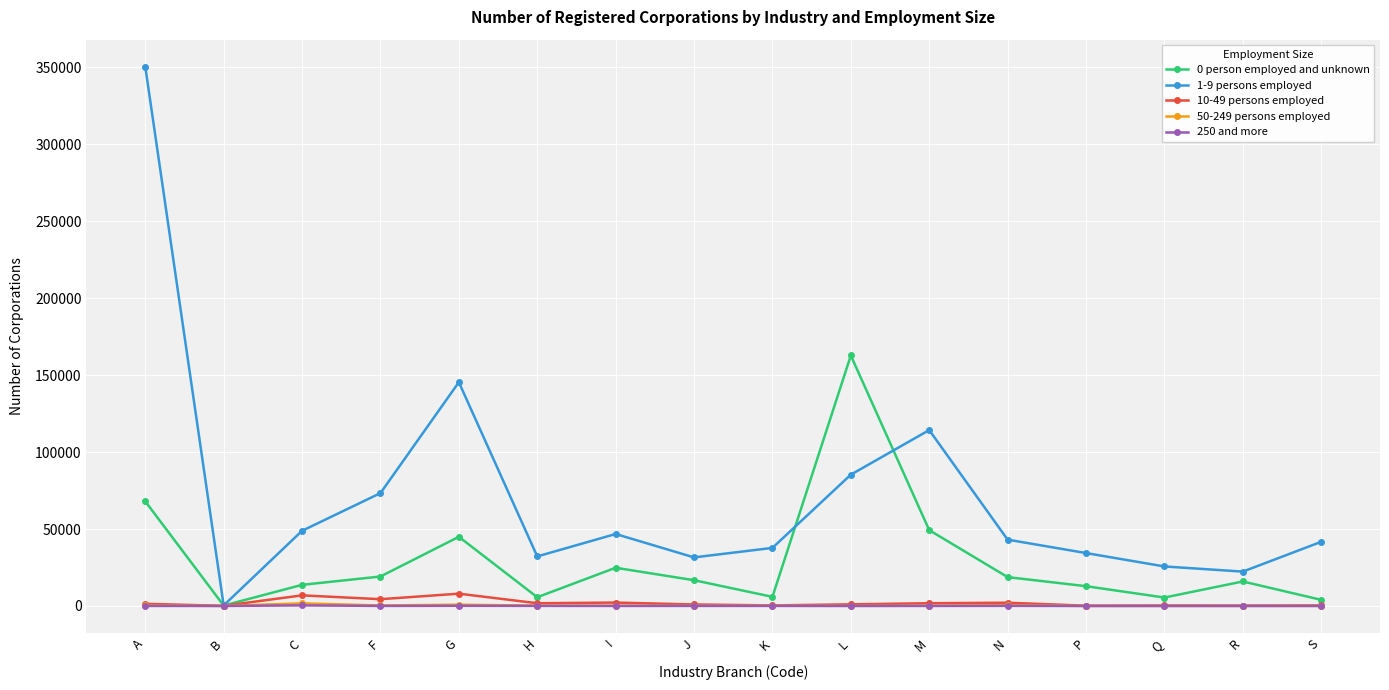

What is the average value of the 1-9 persons employed series?

70836